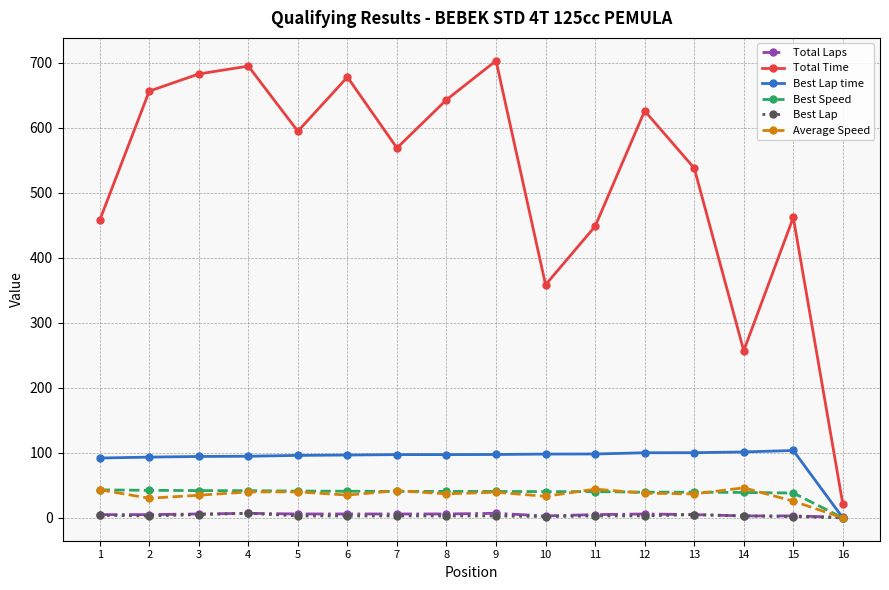

What is the difference between the maximum and second lowest values in the Best Lap time series?

11.6